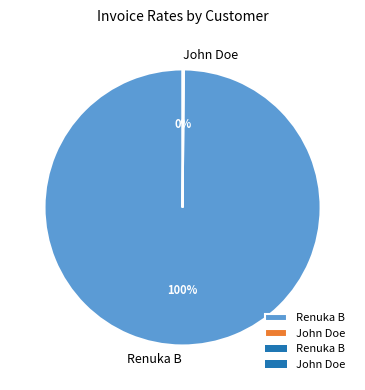

To the nearest percent, what is the difference between the largest and smallest slice percentages?

100%